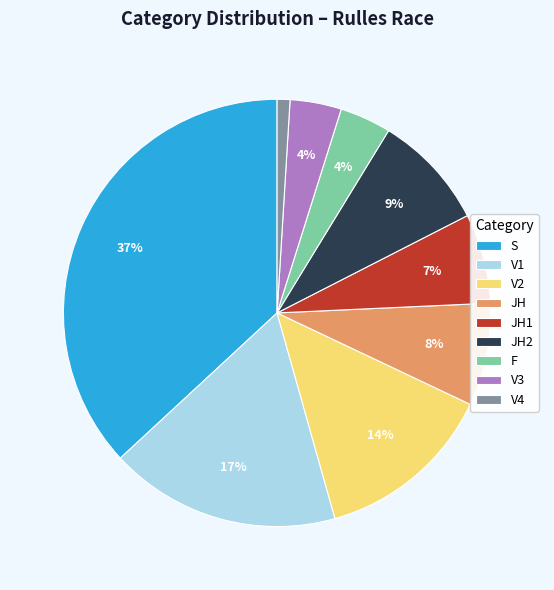

Does V4 account for over 50% of the chart?

No